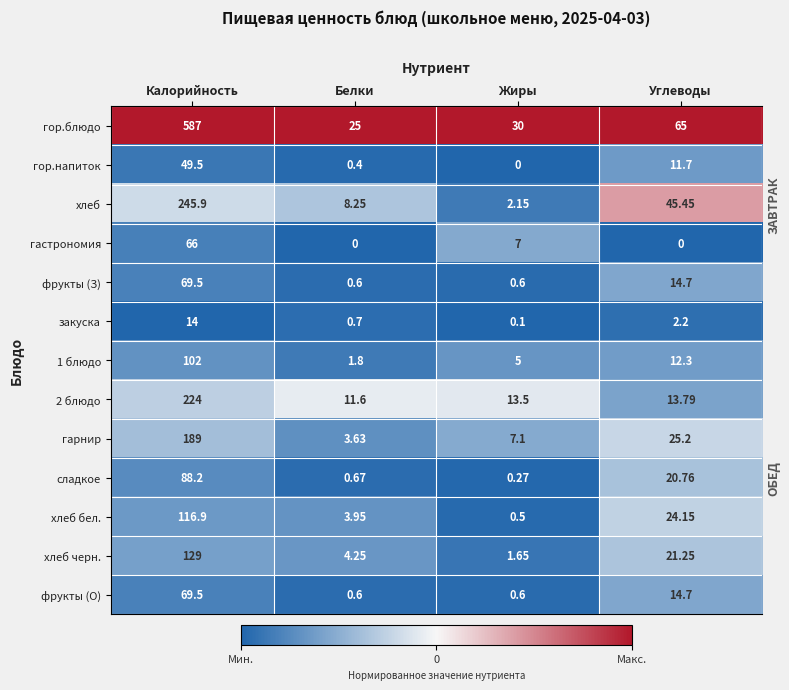

Which series has the largest total across all categories?

гор.блюдо